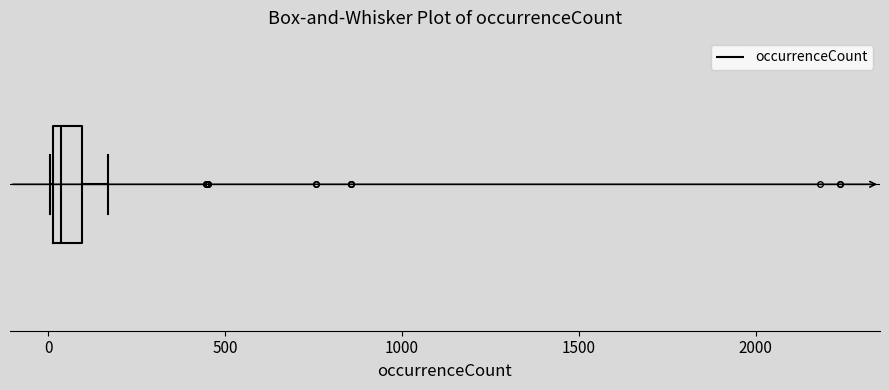

Transcribe this box plot: give where the median line is, the range the box spans, and where the two whiskers end, as read against the x-axis. The values are not printed on the chart, so give them approximately, as read against the axis.

median 50, box 0 to 100, whiskers 0 to 150